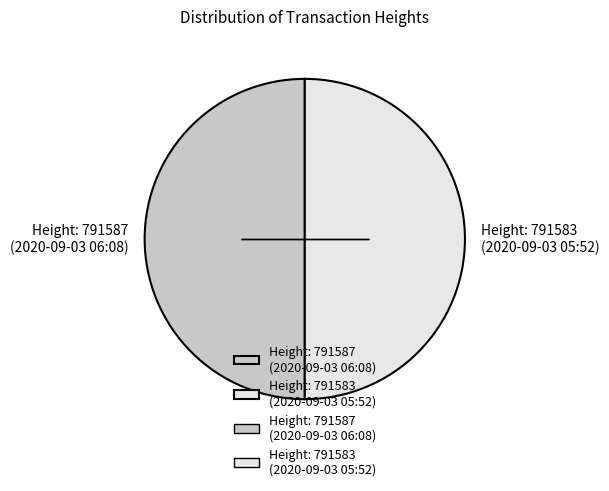

How many slices are in this pie chart?

2